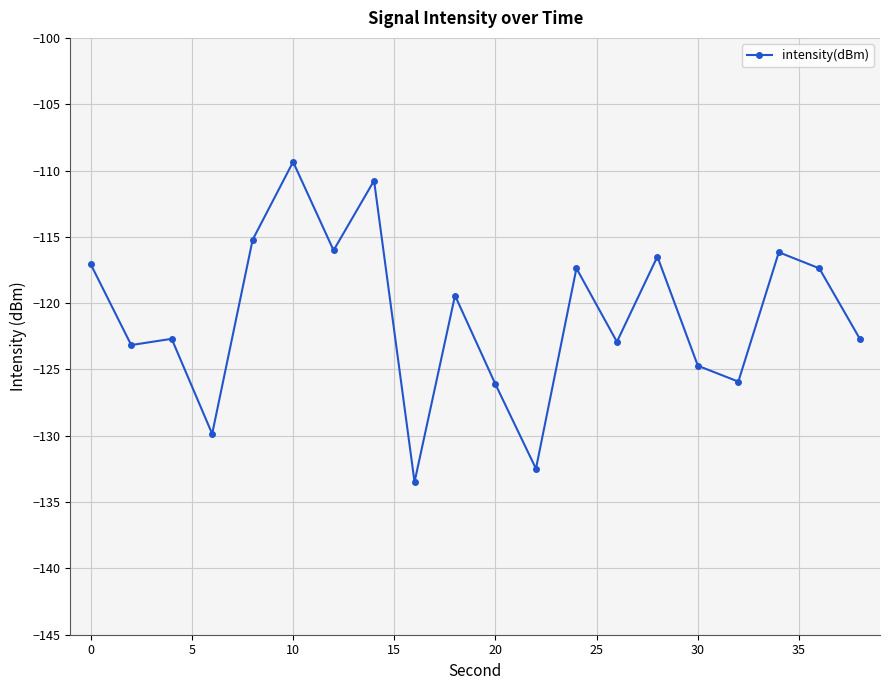

What is the sum of all values?

-2419.3